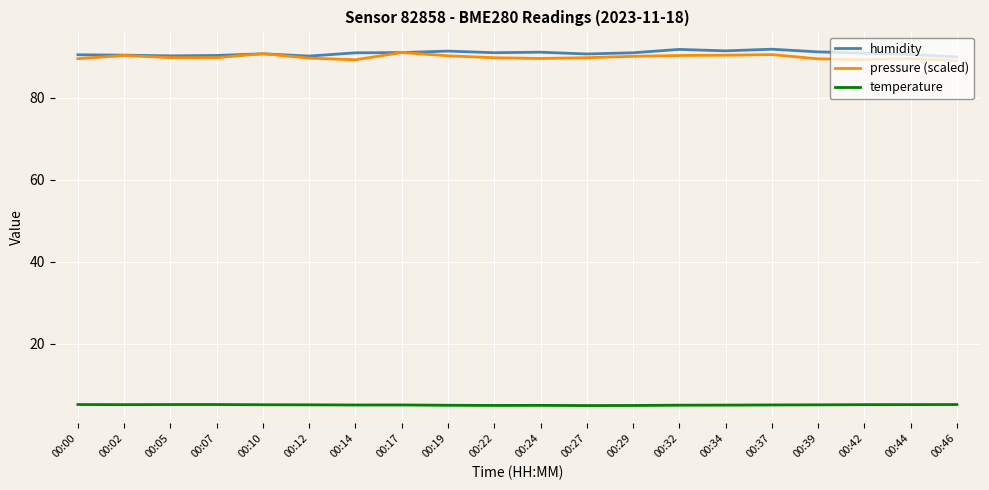

True or false: temperature and pressure (scaled) cross at least once.

False